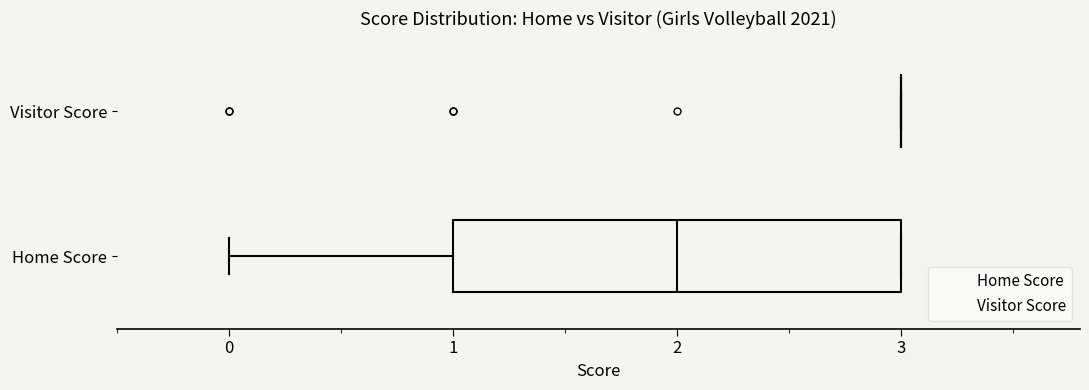

Reading bottom to top, transcribe this box plot: for each box, give where its median line is, the range the box spans, and where its two whiskers end, as read against the x-axis. The values are not printed on the chart, so give them approximately, as read against the axis.

Home Score: median 2, box 1 to 3, whiskers 0 to 3
Visitor Score: box collapsed to a line at 3, whiskers 3 to 3